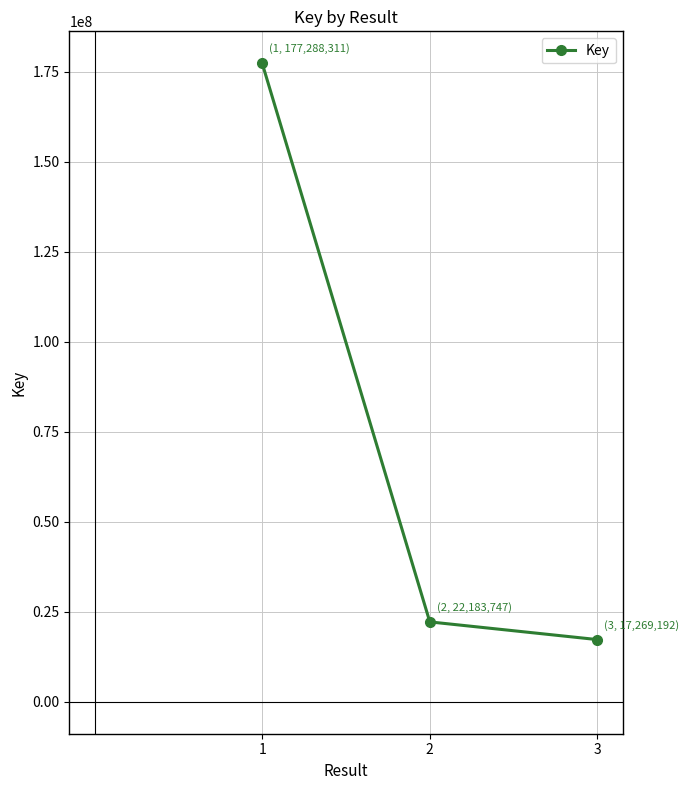

Reading left to right, list all the values displayed in this chart.

177288311	22183747	17269192